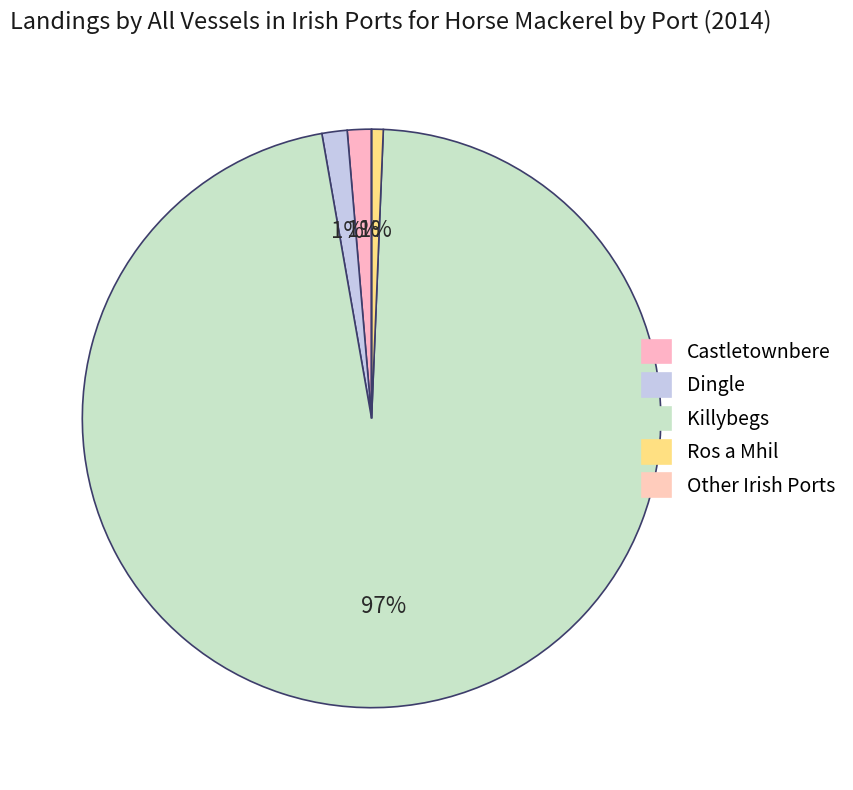

Combined, do Castletownbere and Ros a Mhil account for over 50%?

No